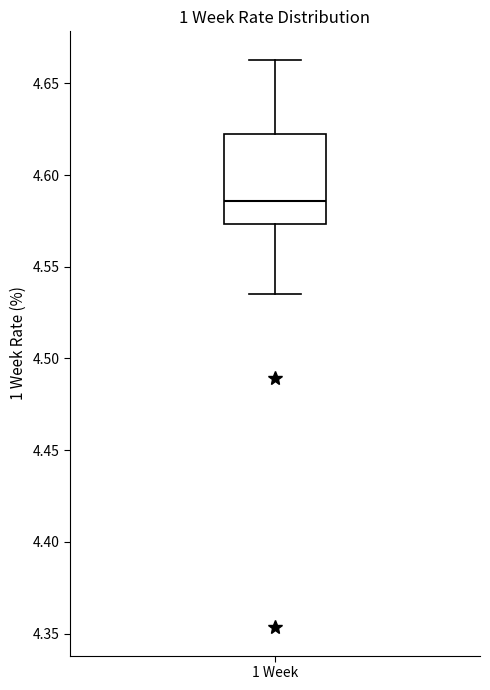

Read this box plot against the y-axis: the position of the median line, the range covered by the box, and the ends of both whiskers. The values are not printed on the chart, so give them approximately, as read against the axis.

median 4.585, box 4.575 to 4.620, whiskers 4.535 to 4.665